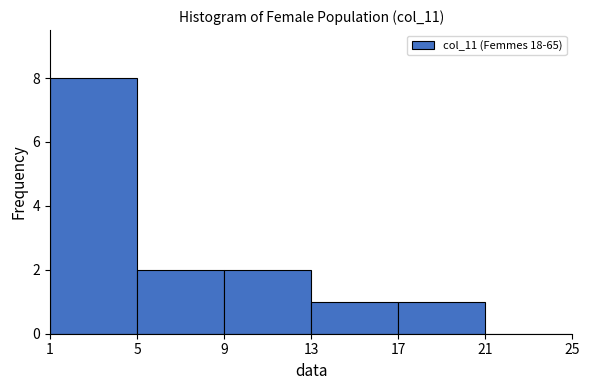

Reading left to right, transcribe this chart: for each bar, give the range it covers on the x-axis and its height. The values are not printed on the chart, so give them approximately, as read against the axis.

1 to 5: 8
5 to 9: 2
9 to 13: 2
13 to 17: 1
17 to 21: 1
21 to 25: 0